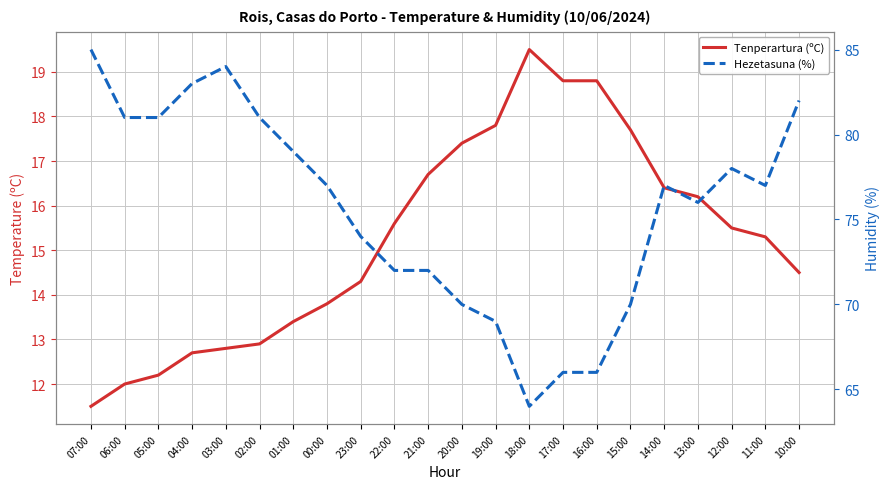

True or false: Hezetasuna (%) has more than 2 points higher than both neighbors.

True